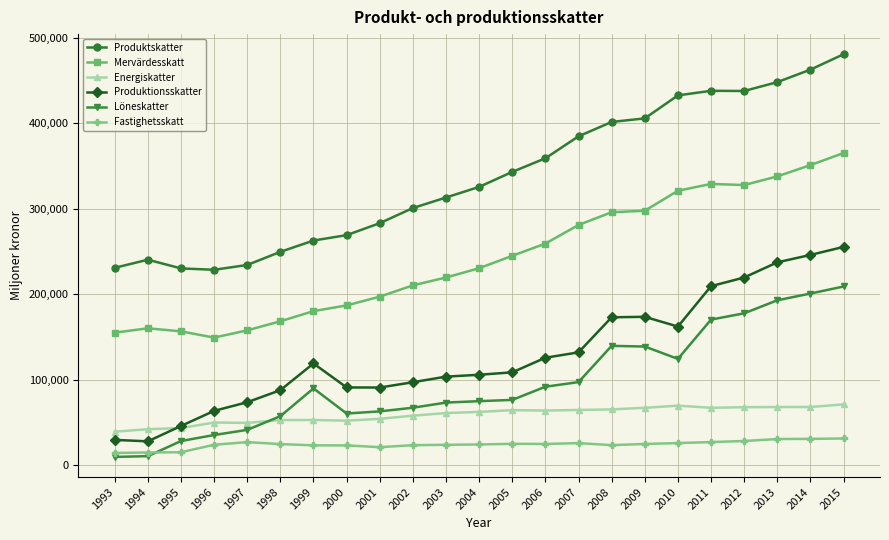

How many values in the Fastighetsskatt series are below 24813?

11